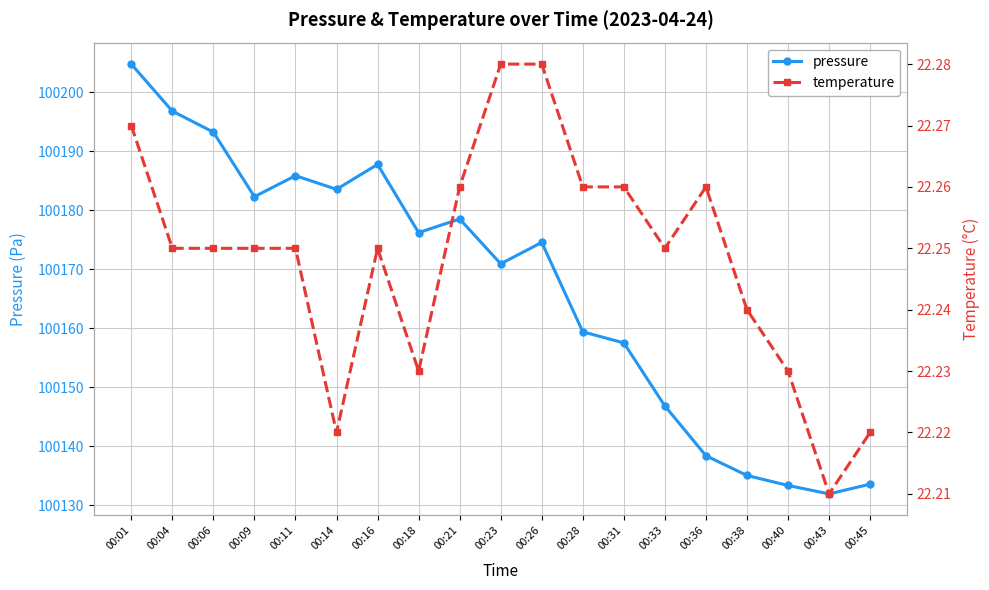

Rank the categories by pressure value from highest to lowest.

00:01, 00:04, 00:06, 00:16, 00:11, 00:14, 00:09, 00:21, 00:18, 00:26, 00:23, 00:28, 00:31, 00:33, 00:36, 00:38, 00:45, 00:40, 00:43